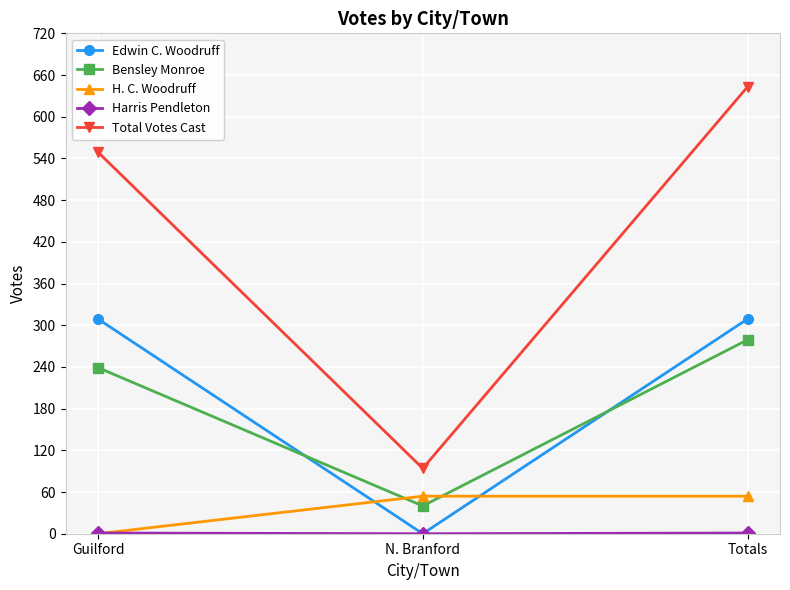

At which label is Bensley Monroe closest to 159?

Guilford